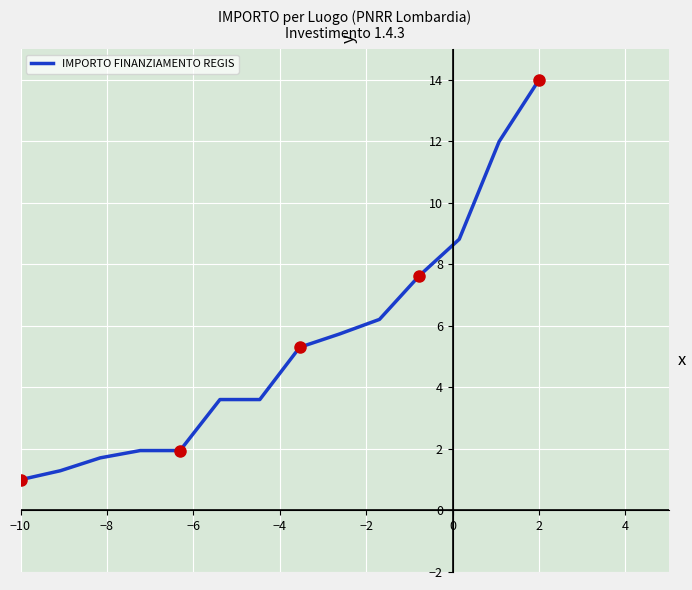

What is the smallest value displayed?

1.0